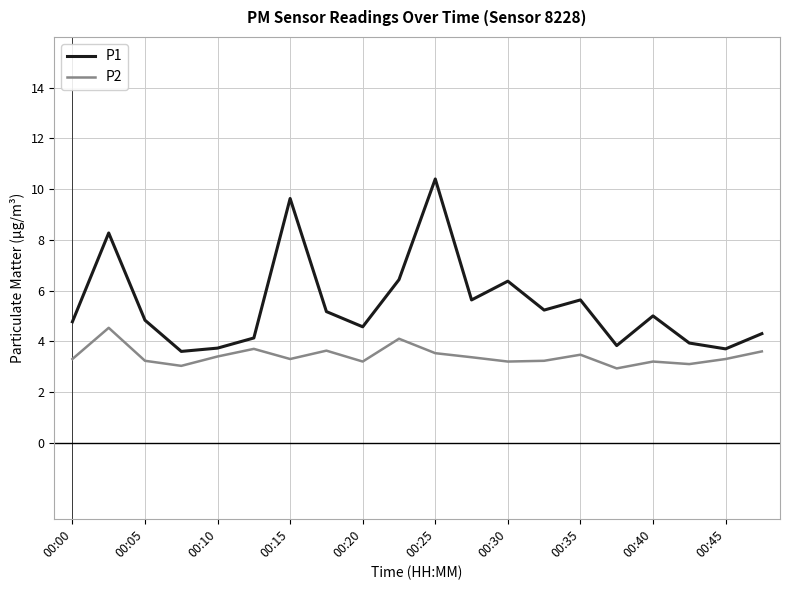

How many interior local peaks does the P1 series have?

6